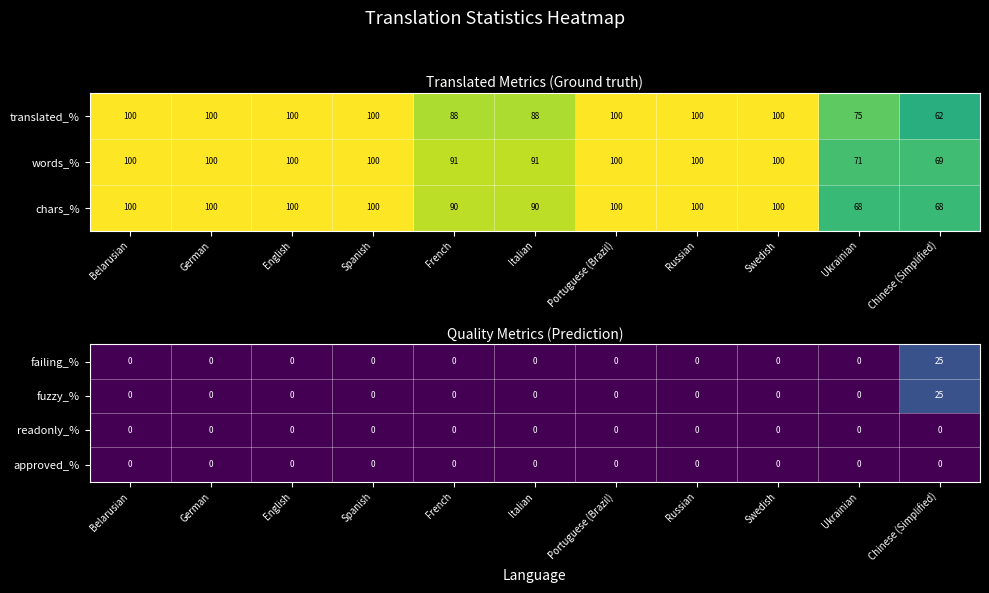

True or false: fuzzy_% has a value of -12 at Portuguese (Brazil).

False